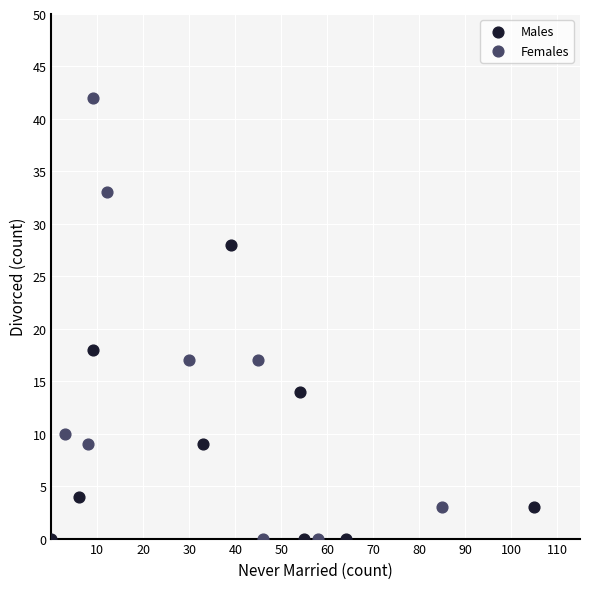

Which series contains the highest Y value?

Females